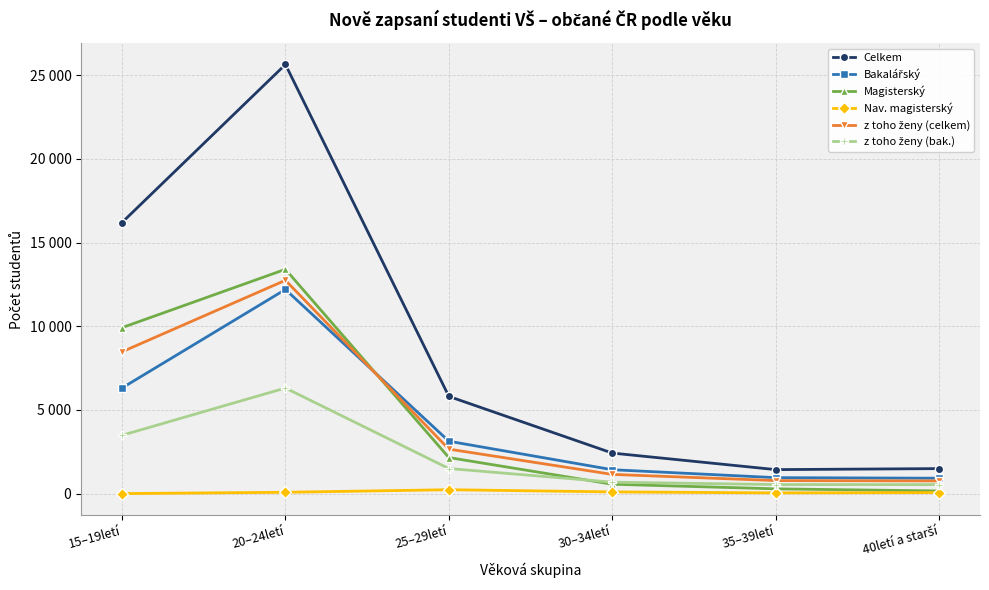

What position from the left is 30–34letí?

4